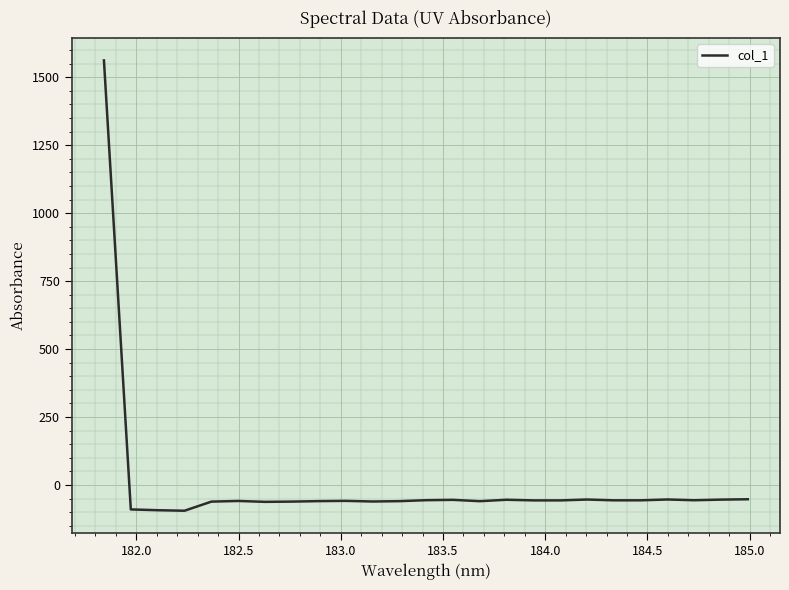

How many negative values are there?

24